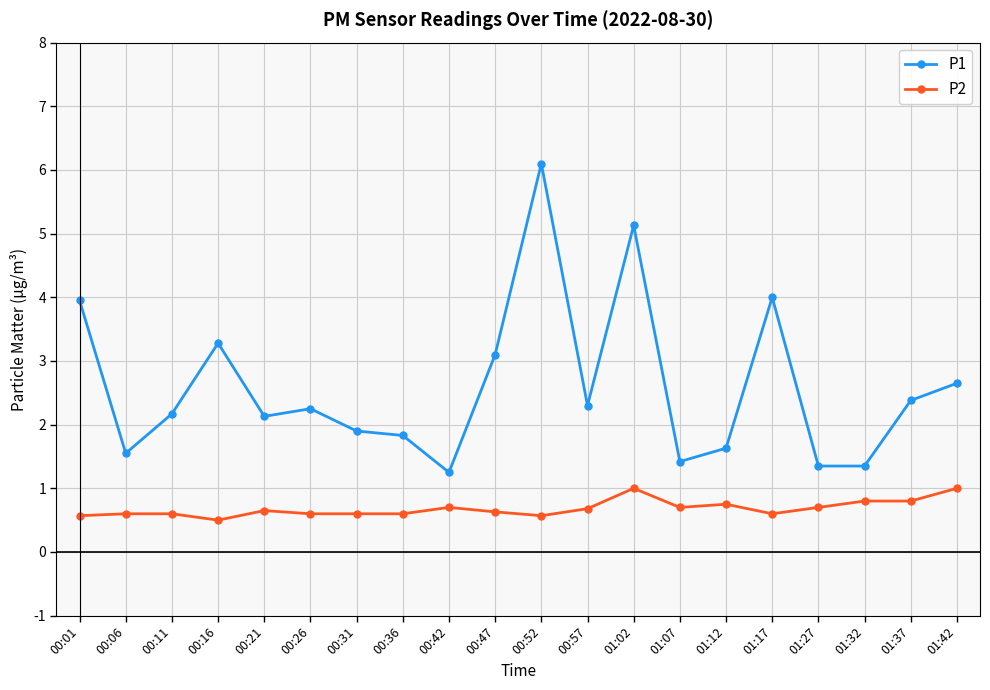

Between 00:01 and 00:06, which series saw the biggest shift?

P1